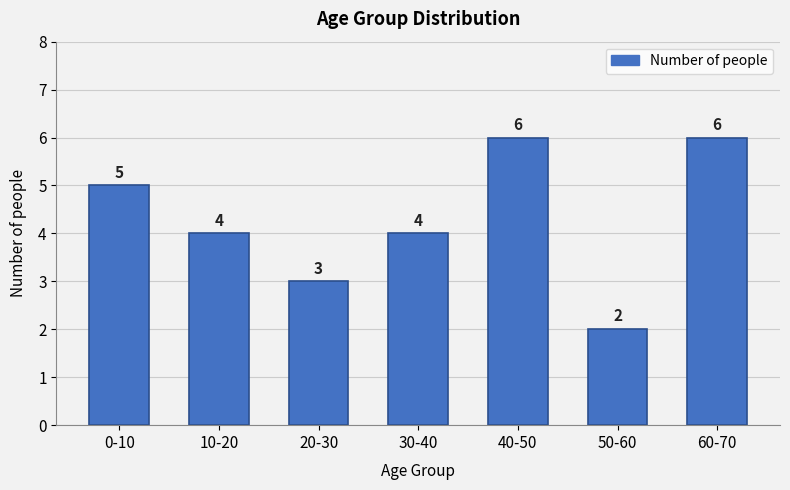

Reading right to left, transcribe all the data shown in this chart.

60-70=6	50-60=2	40-50=6	30-40=4	20-30=3	10-20=4	0-10=5